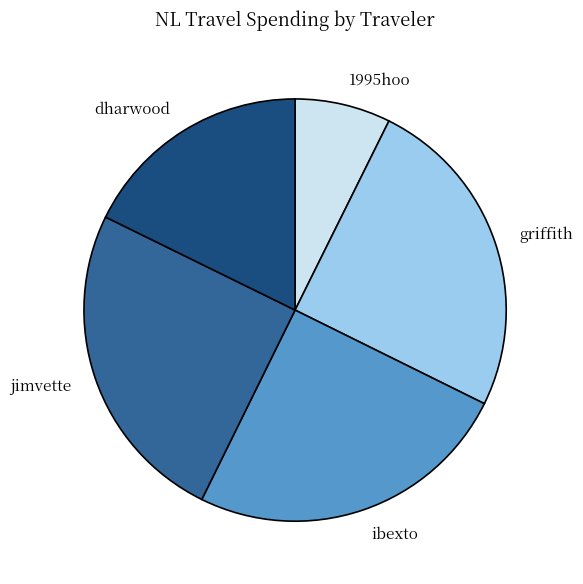

What is the smallest slice in the pie chart?

1995hoo